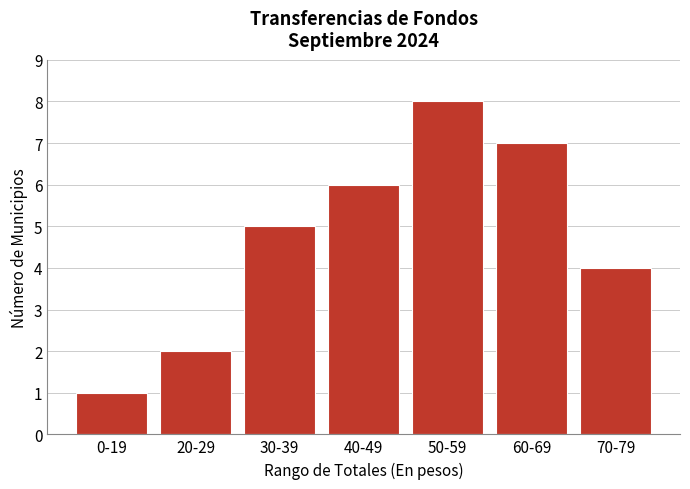

Reading left to right, extract all data points from this chart.

1	2	5	6	8	7	4